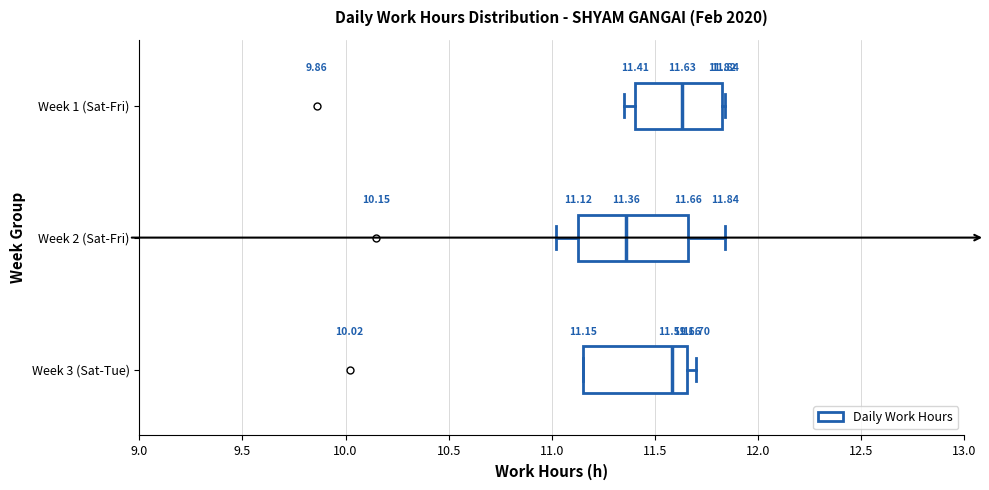

Which box's median line is the furthest to the left?

Week 2 (Sat-Fri)